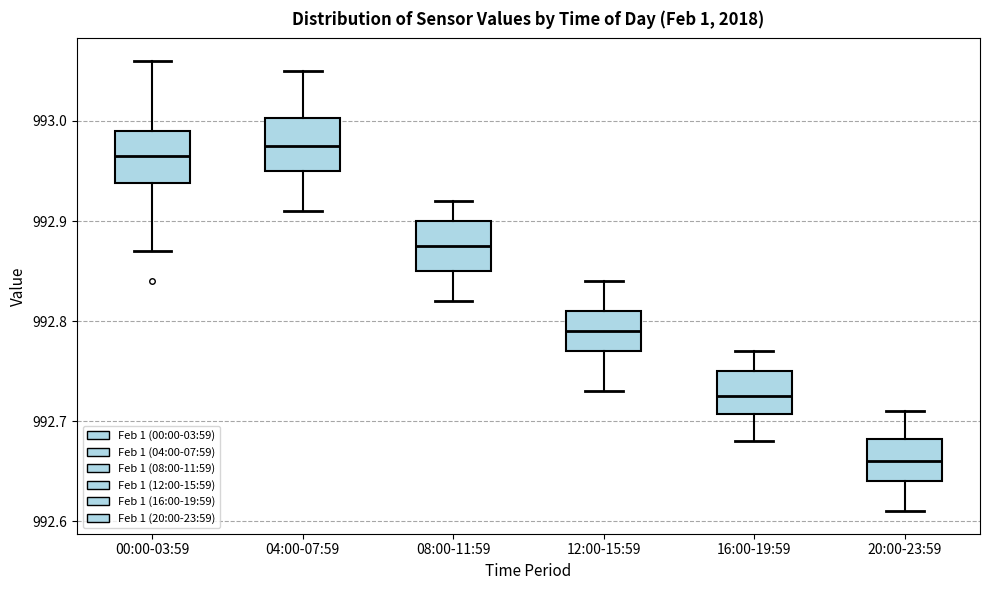

Where does the upper whisker of the box for 08:00-11:59 end on the y-axis? The values are not printed on the chart, so give them approximately, as read against the axis.

992.92